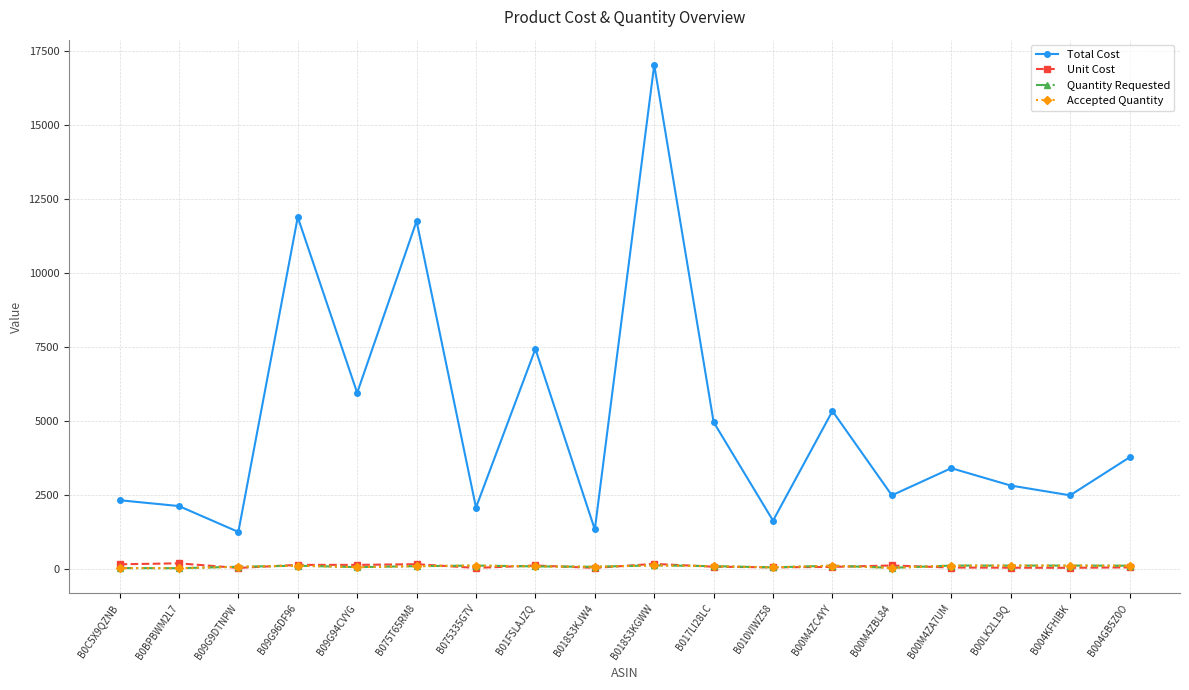

What is the label of the 2nd point from the left?

B0BPBWM2L7